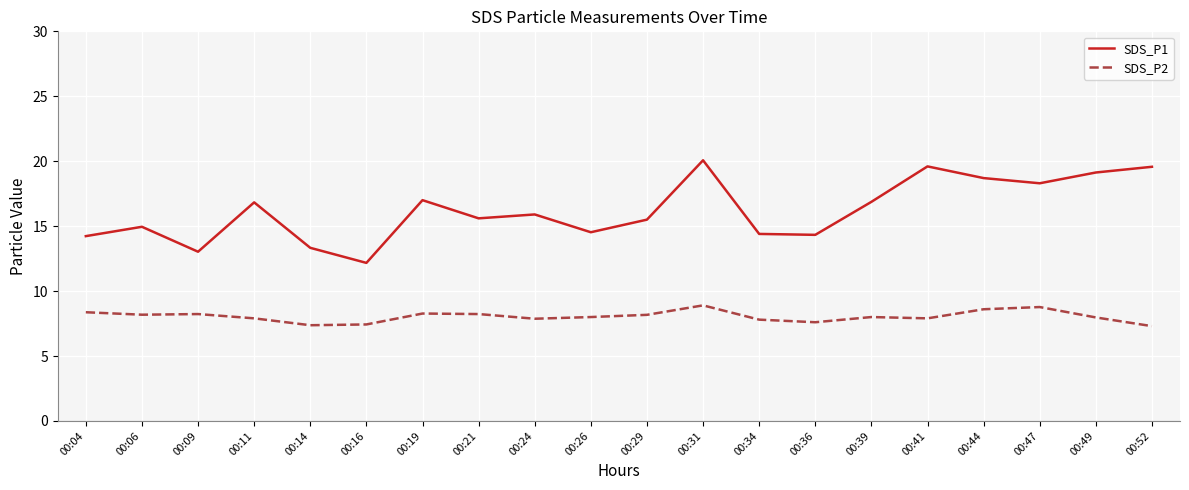

Rank the series by their maximum value, from highest to lowest.

SDS_P1, SDS_P2